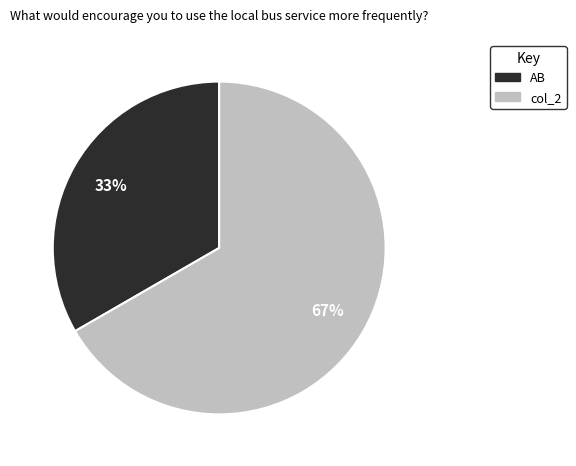

True or false: AB accounts for 24% of the total.

False